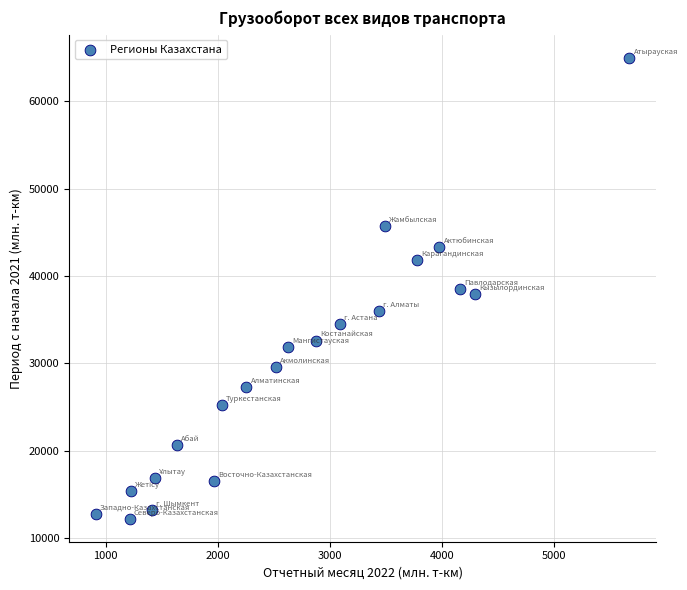

What is the range of Y values (max minus min)?

52700.9